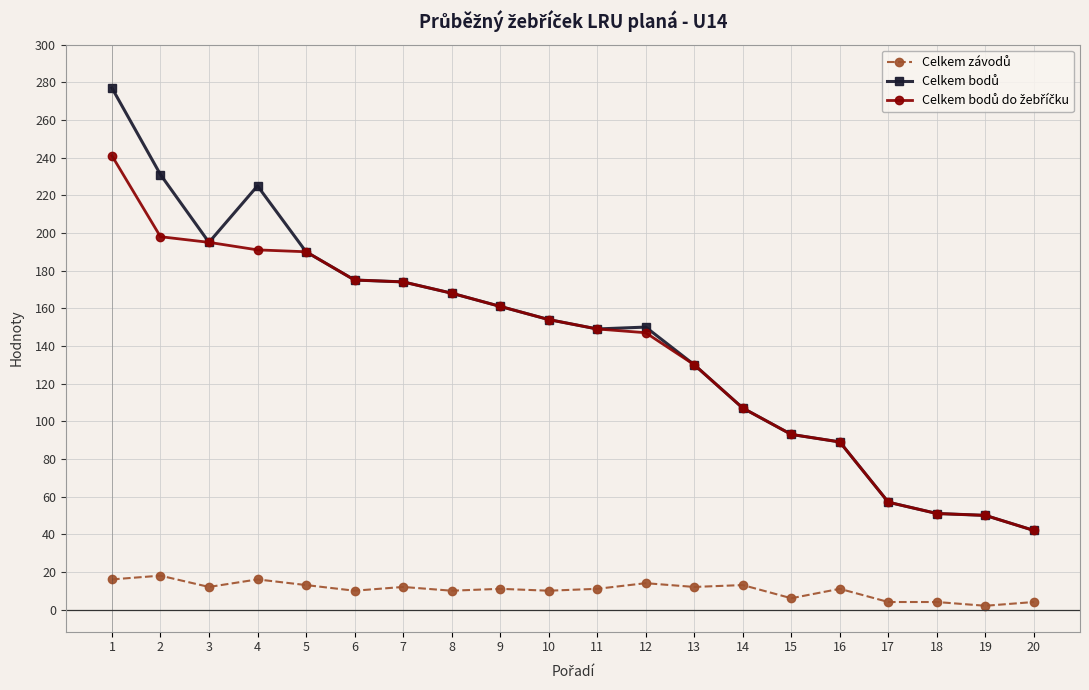

Is this an area chart (filled region under the line)?

No